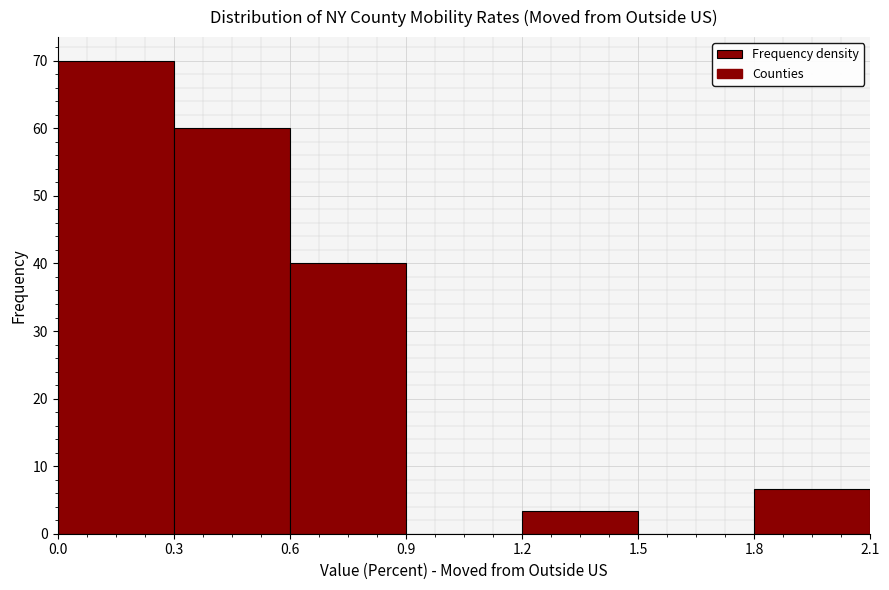

Over which range of the x-axis is the bar tallest?

0.0 to 0.3